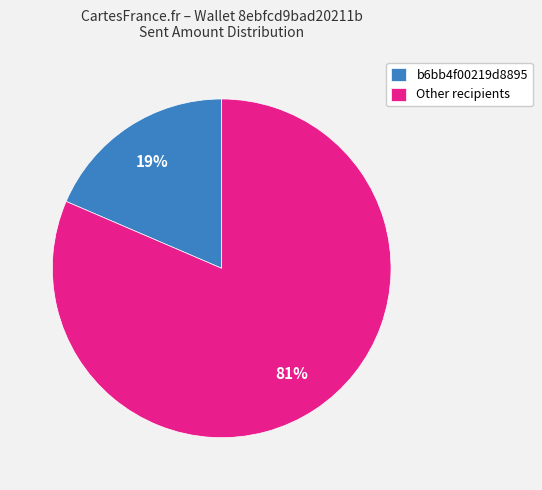

How many segments does this pie chart have?

2